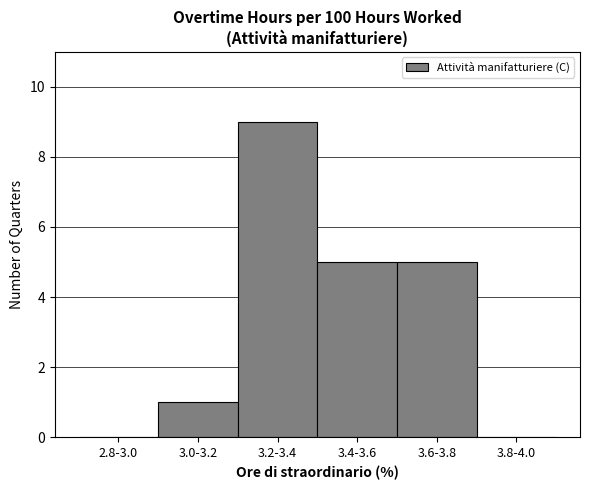

Reading left to right, extract all data points from this chart.

2.8-3.0=0	3.0-3.2=1	3.2-3.4=9	3.4-3.6=5	3.6-3.8=5	3.8-4.0=0